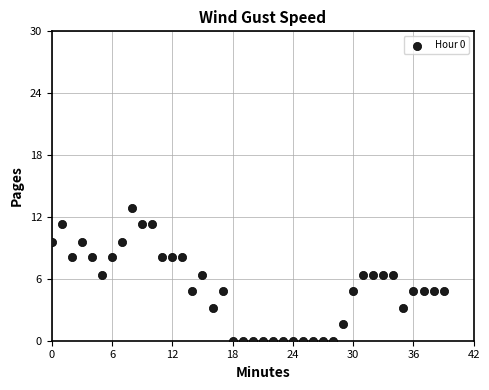

What is the range of Y values (max minus min)?

12.9